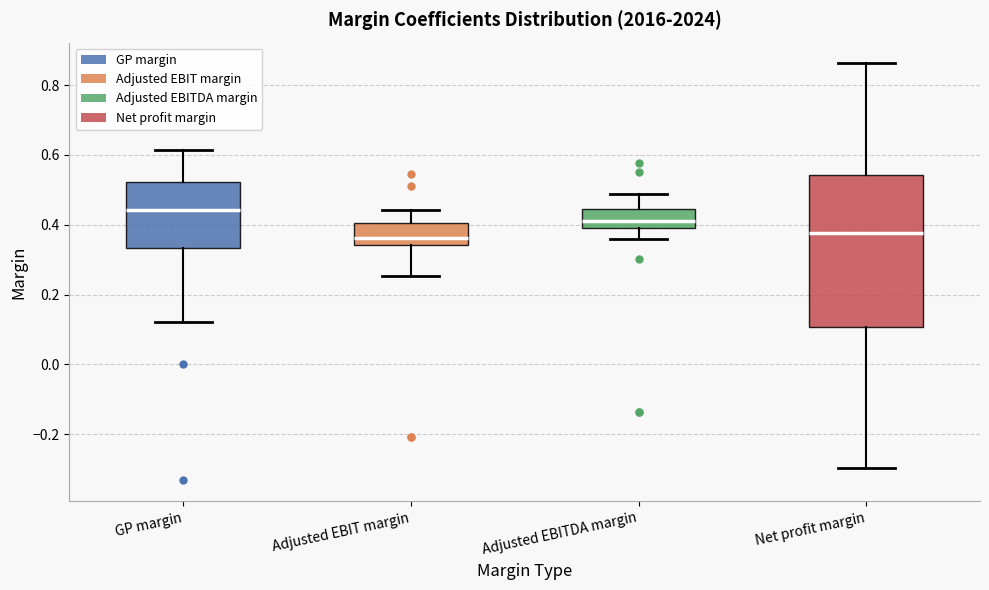

Reading left to right, read every box against the y-axis: the position of its median line, the range the box covers, and the ends of its whiskers. The values are not printed on the chart, so give them approximately, as read against the axis.

GP margin: median 0.44, box 0.34 to 0.52, whiskers 0.12 to 0.62
Adjusted EBIT margin: median 0.36, box 0.34 to 0.40, whiskers 0.26 to 0.44
Adjusted EBITDA margin: median 0.42, box 0.40 to 0.44, whiskers 0.36 to 0.48
Net profit margin: median 0.38, box 0.10 to 0.54, whiskers -0.30 to 0.86